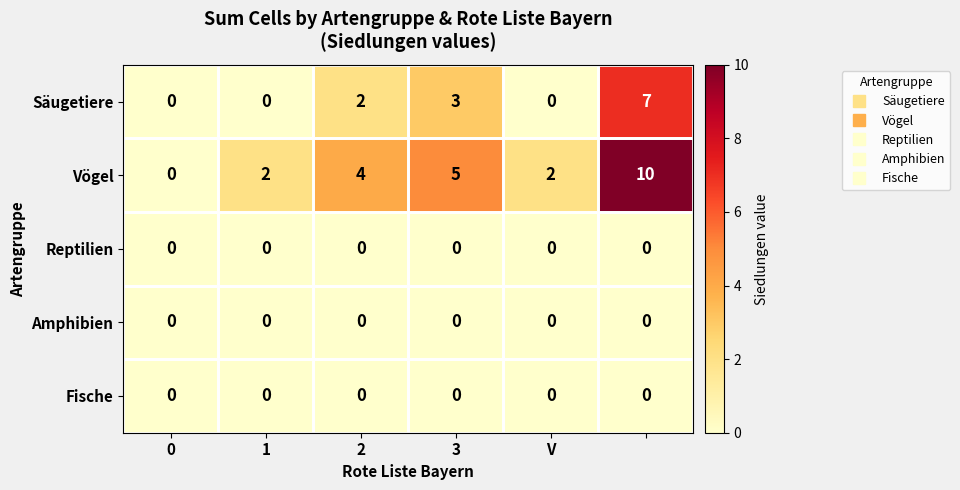

What is the greatest value displayed?

10